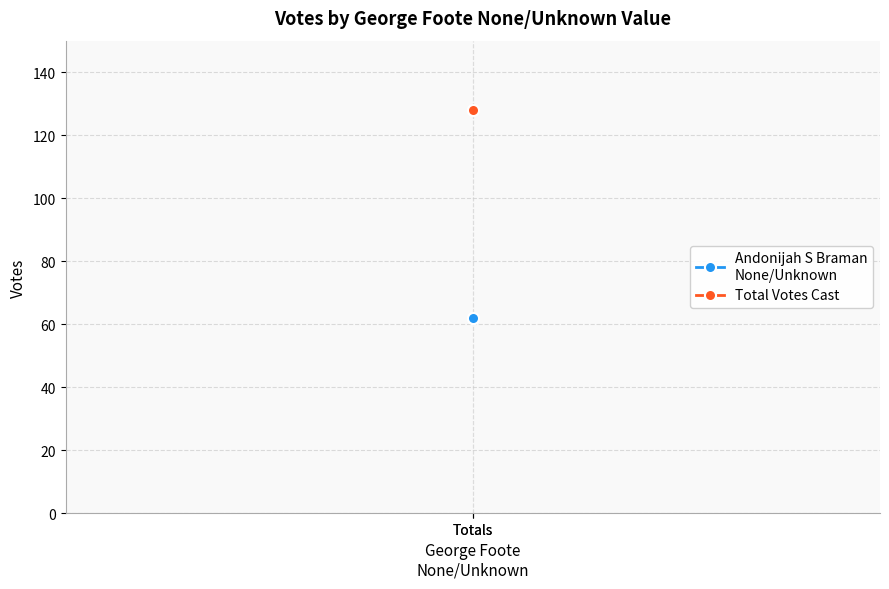

Rank the series at Totals from lowest to highest value.

Andonijah S Braman
None/Unknown, Total Votes Cast